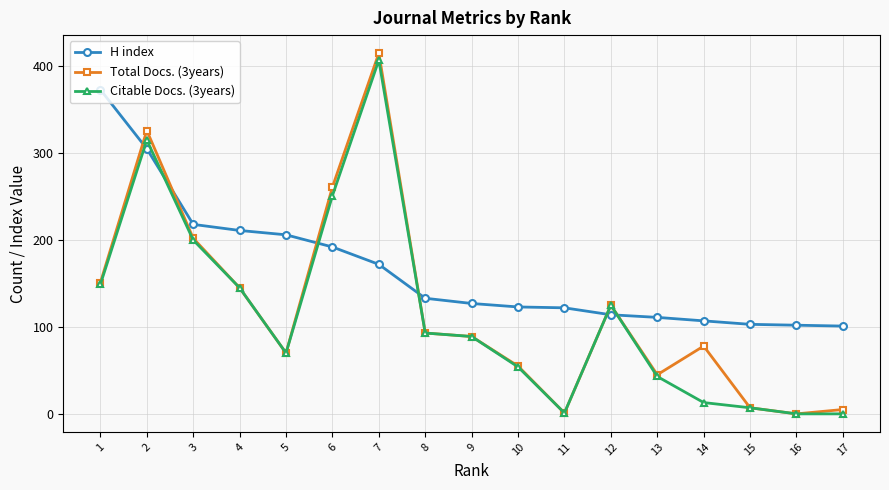

Which category has the lowest value across all series?

16